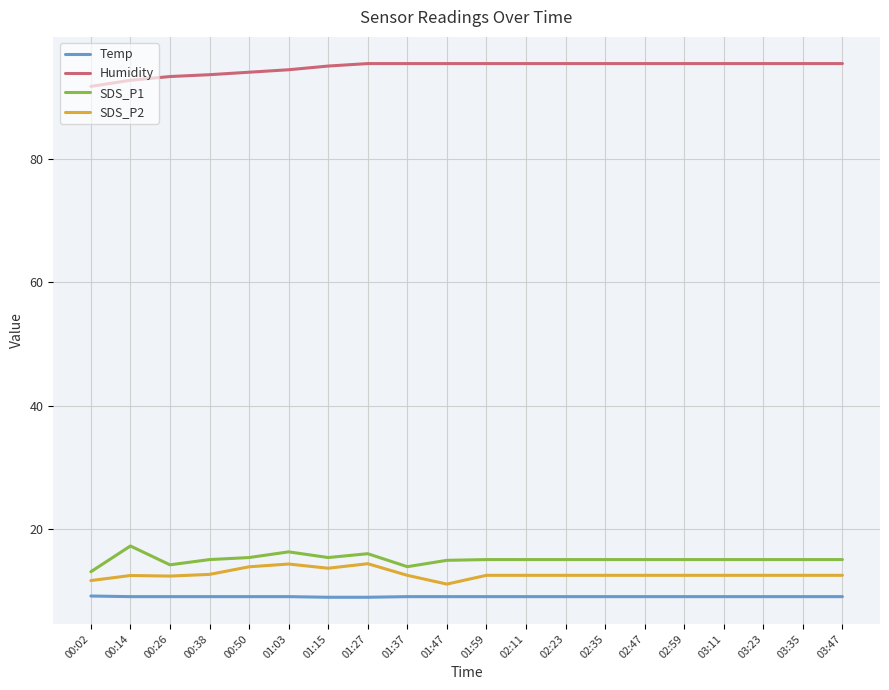

What is the greatest value displayed?

95.4